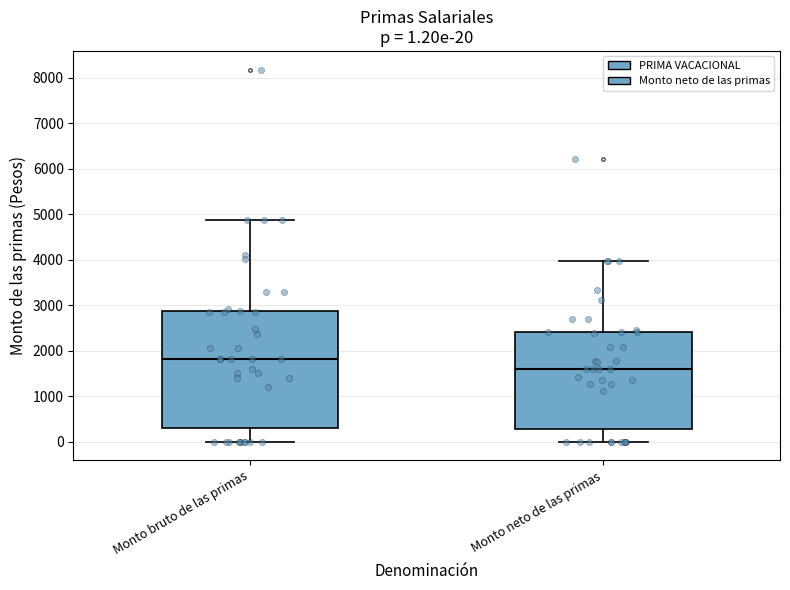

Which box is the tallest, from its lower edge to its upper edge?

Monto bruto de las primas